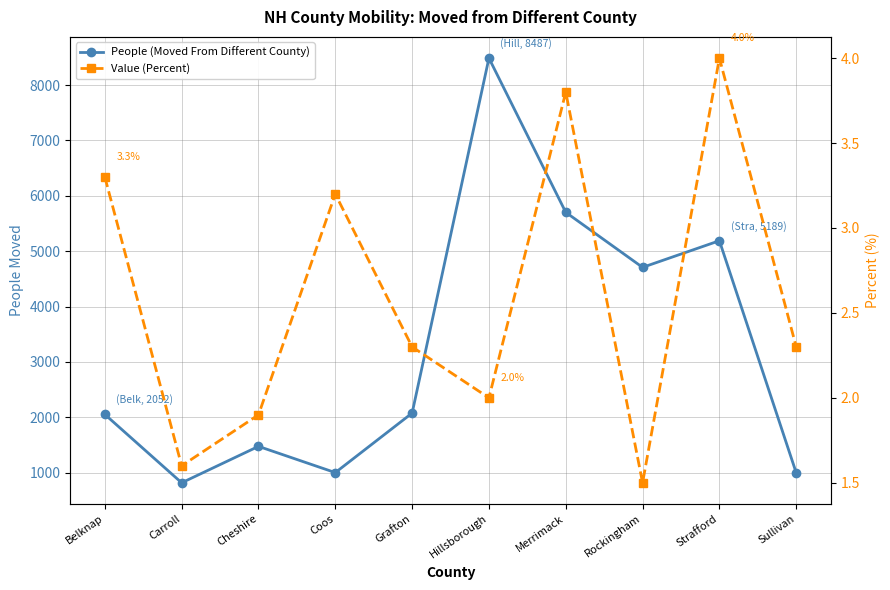

Which series has the largest total across all categories?

People (Moved From Different County)